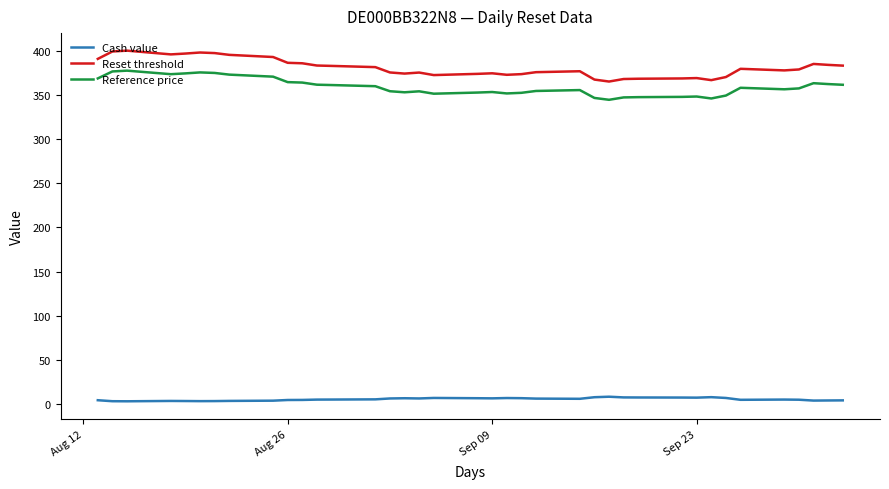

In Cash value, how many points are higher than both neighbors (excluding endpoints)?

7